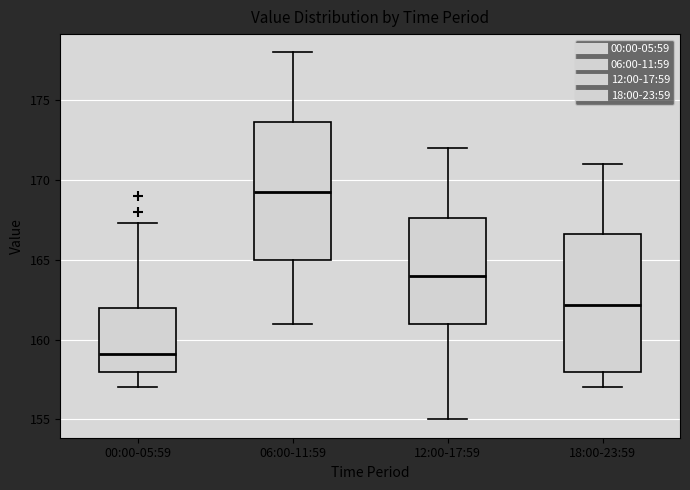

Reading left to right, read every box against the y-axis: the position of its median line, the range the box covers, and the ends of its whiskers. The values are not printed on the chart, so give them approximately, as read against the axis.

00:00-05:59: median 159.0, box 158.0 to 162.0, whiskers 157.0 to 167.5
06:00-11:59: median 169.5, box 165.0 to 173.5, whiskers 161.0 to 178.0
12:00-17:59: median 164.0, box 161.0 to 167.5, whiskers 155.0 to 172.0
18:00-23:59: median 162.0, box 158.0 to 166.5, whiskers 157.0 to 171.0